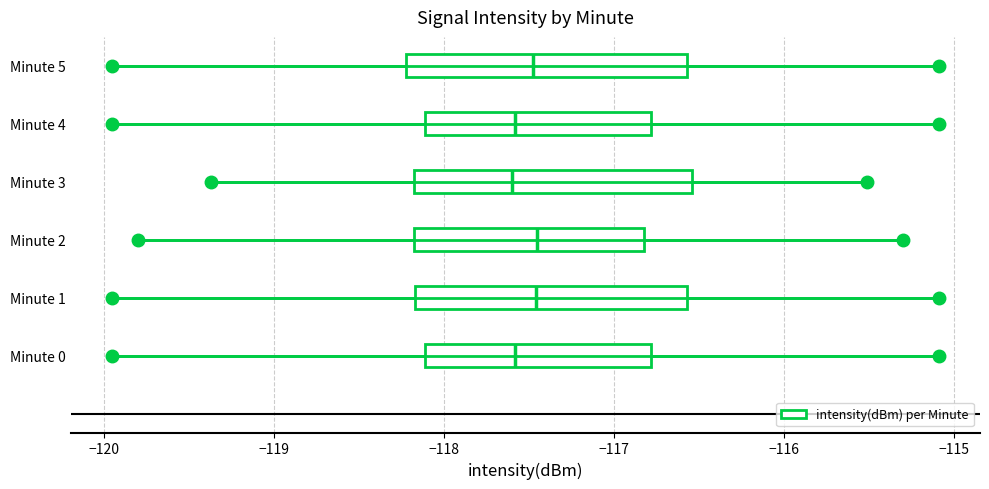

Where does the left whisker of the box for Minute 3 end on the x-axis? The values are not printed on the chart, so give them approximately, as read against the axis.

-119.4